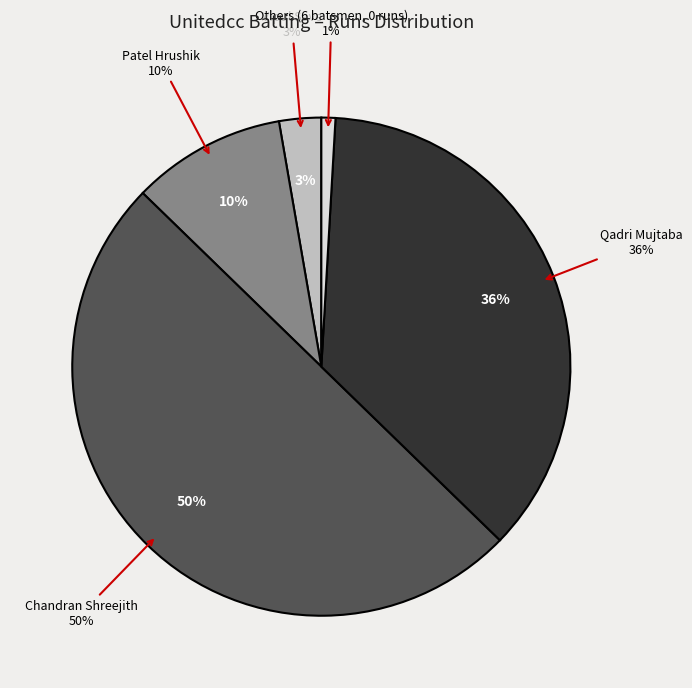

Does Chandran Shreejith account for over 50% of the chart?

Yes